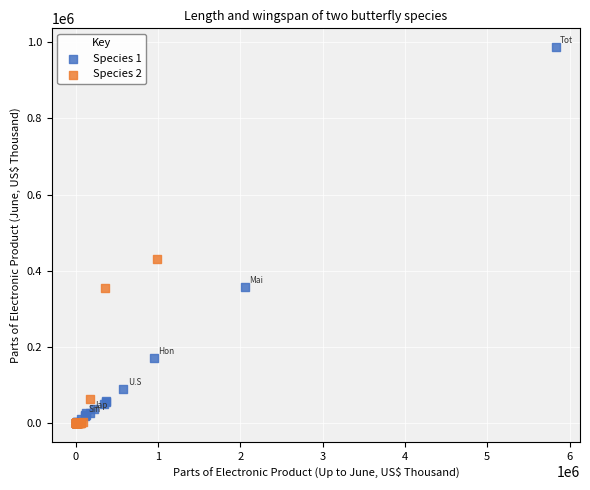

Which series has the largest Y range (max minus min)?

Species 1